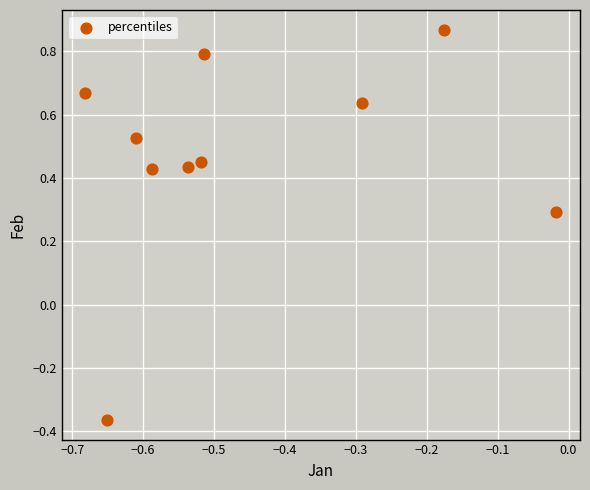

What Y value in the scatter plot is closest to 0?

0.3